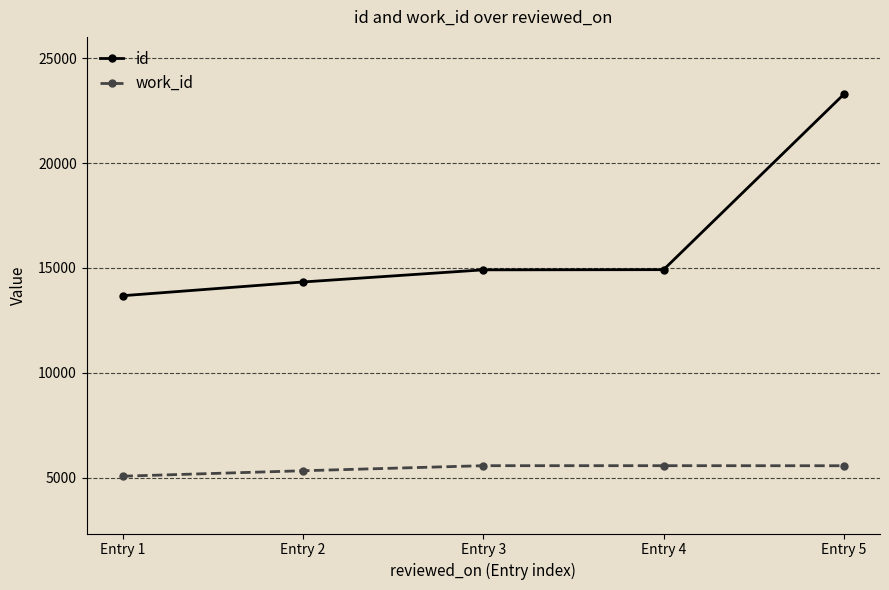

True or false: work_id and id intersect in this chart.

False